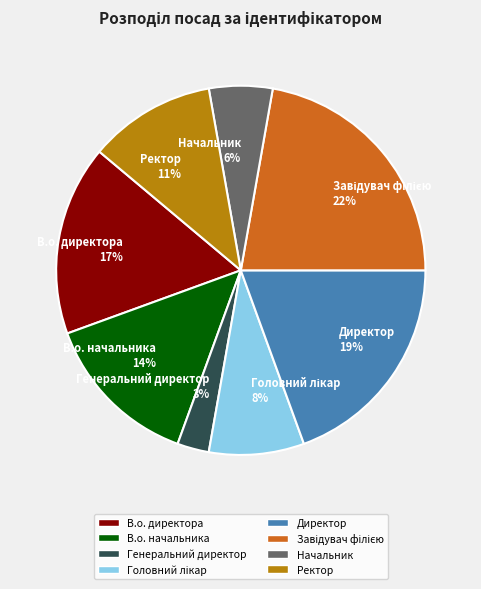

Is the sum of В.о. начальника 14% and Генеральний директор 3% greater than half?

No